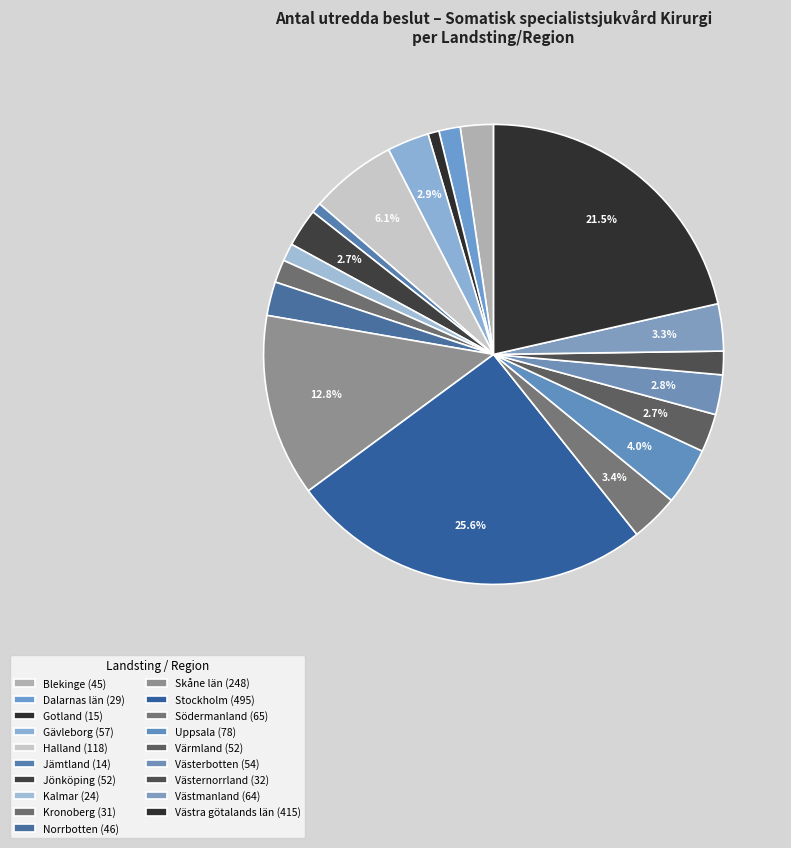

To the nearest percent, what is the combined percentage of Uppsala and Gävleborg?

7%